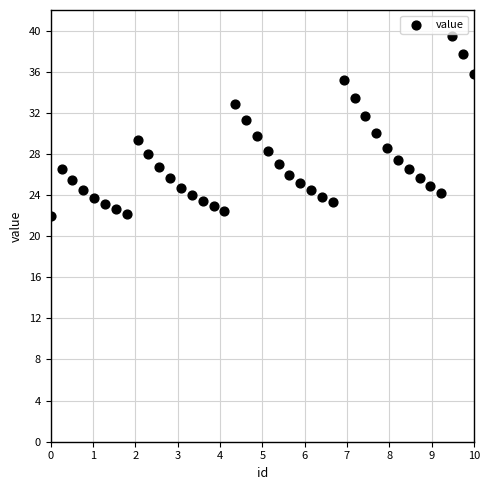

What is the range of X values (max minus min)?

10.0